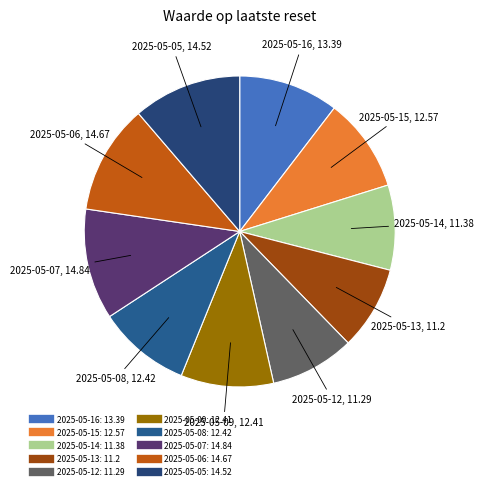

How many slices are in this pie chart?

10